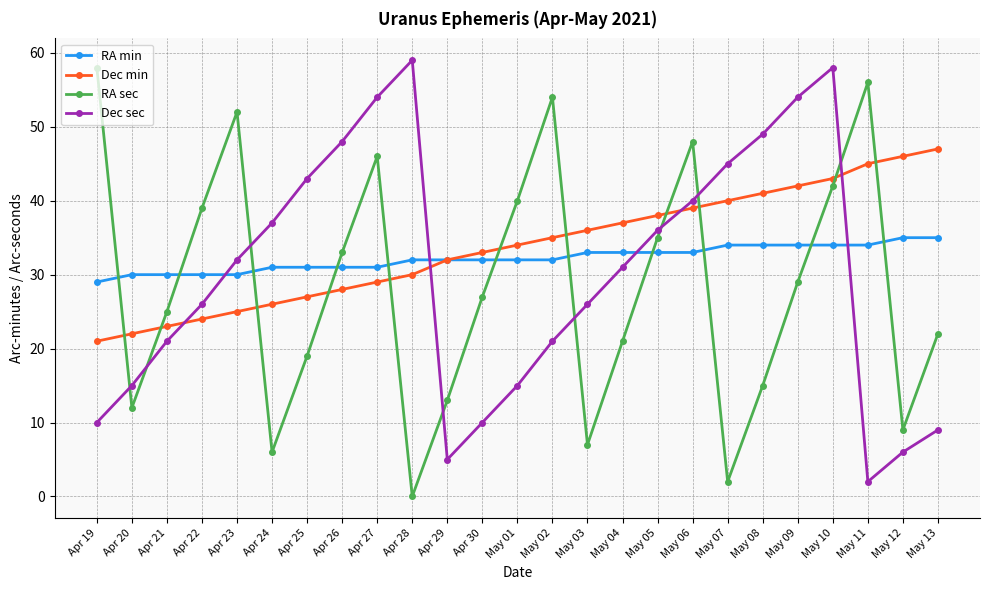

What position from the left is May 13?

25